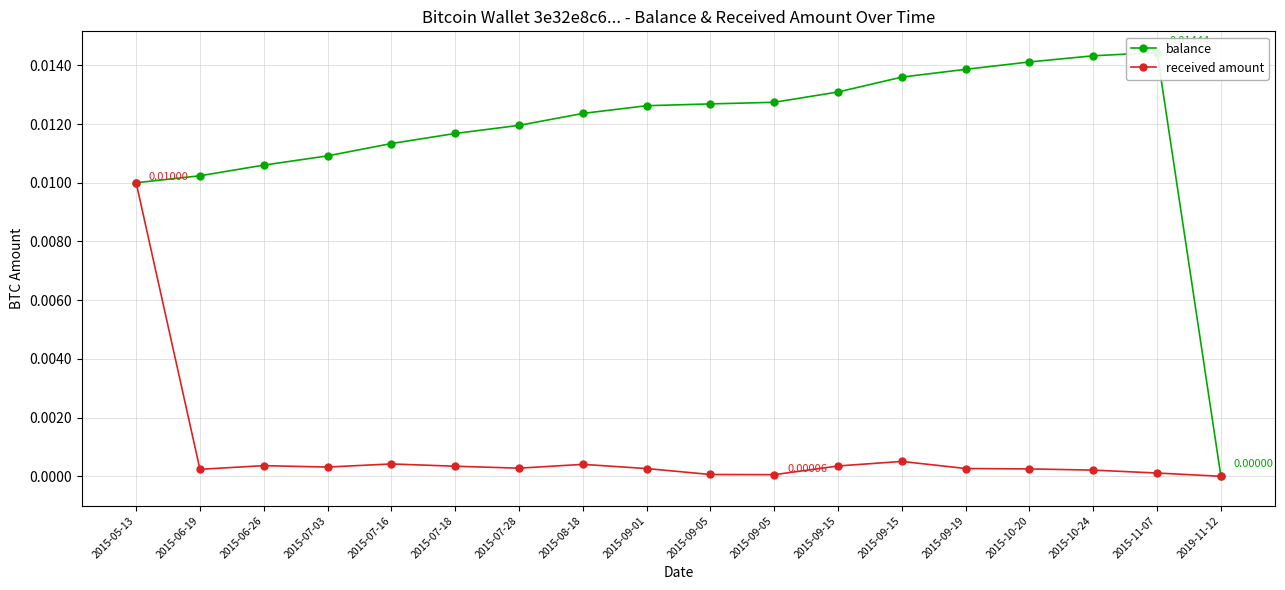

What are all the series names shown in the legend?

balance, received amount